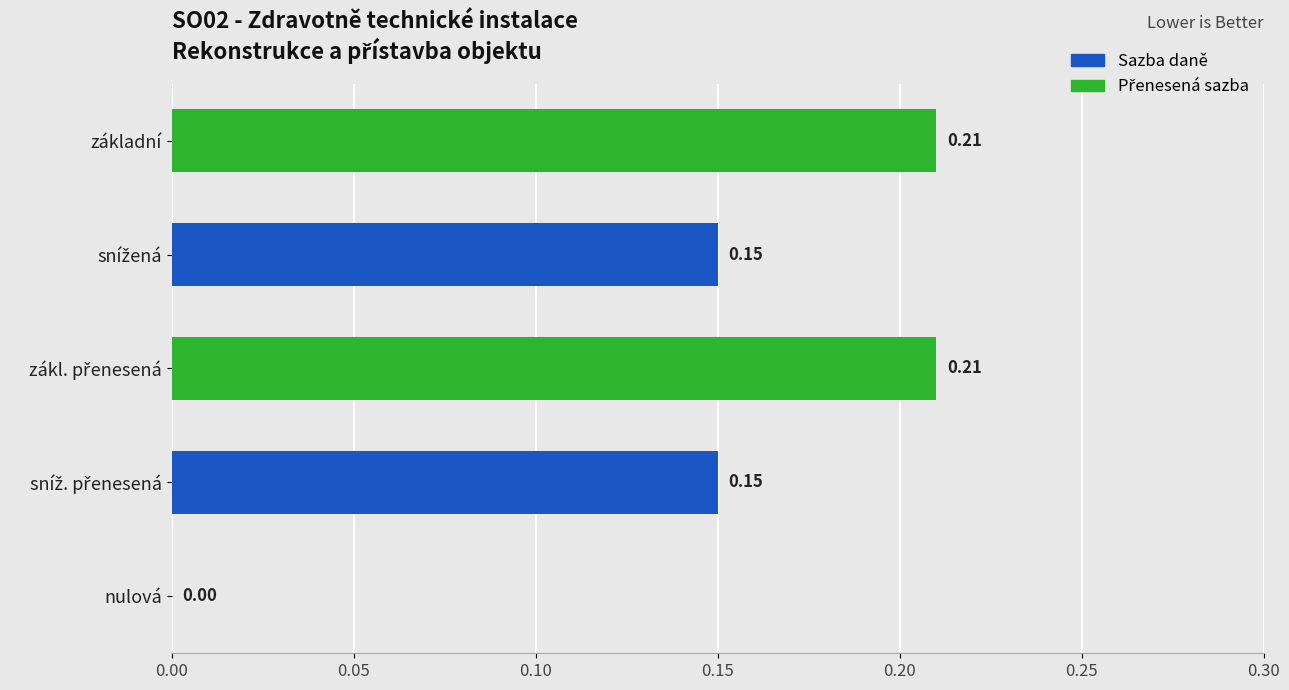

At which label is the value closest to 0?

nulová